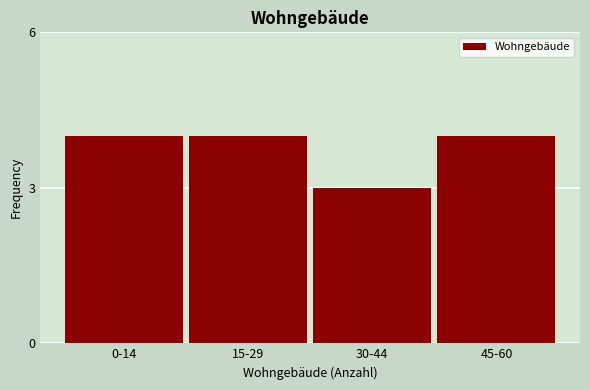

Reading left to right, transcribe all the data shown in this chart.

4	4	3	4